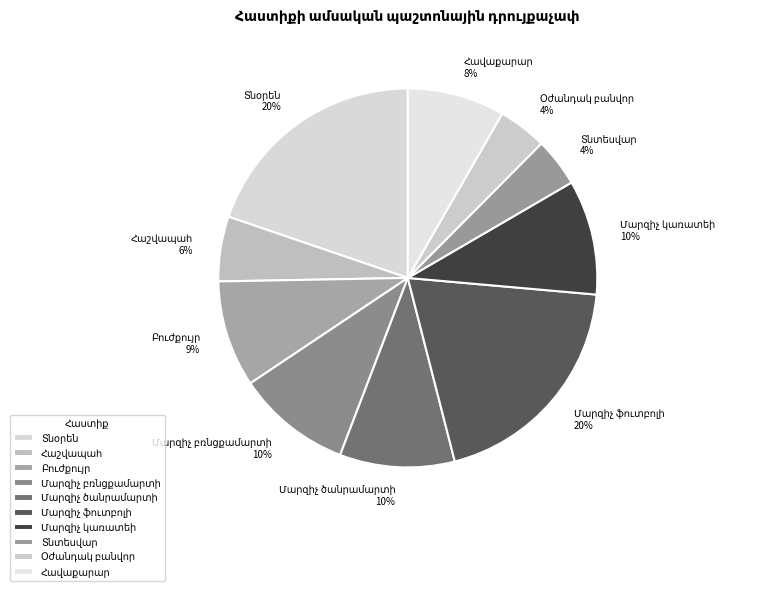

Does any single category account for the majority?

No